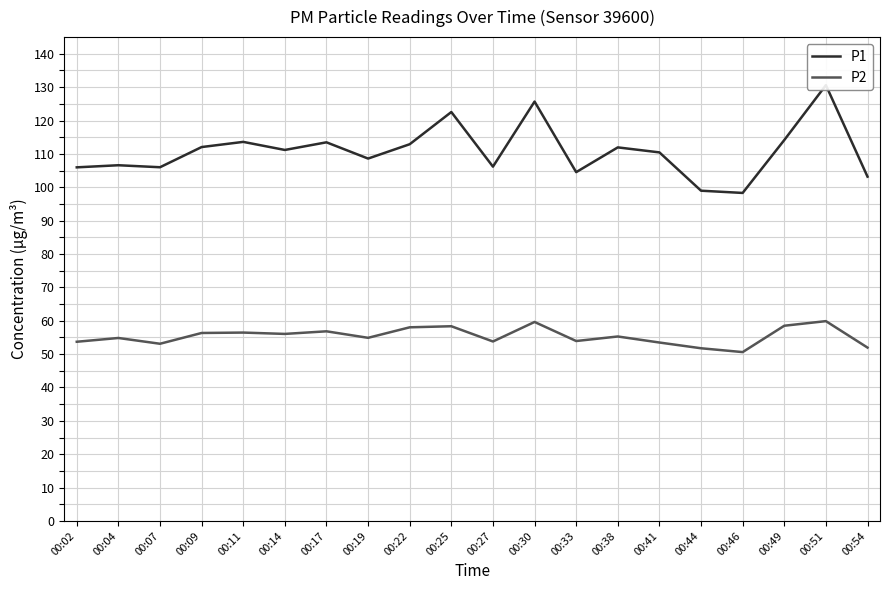

Which category has the highest value in the P1 series?

00:51